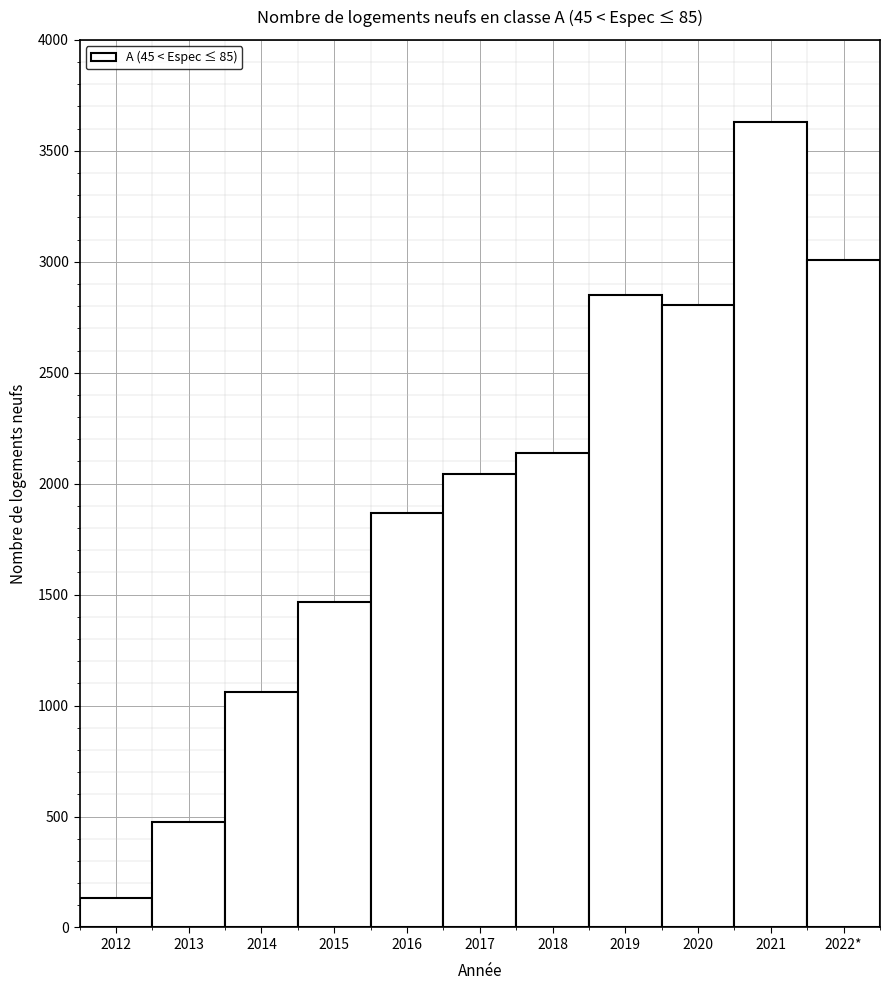

Reading left to right, extract all data points from this chart.

2012=134	2013=475	2014=1060	2015=1465	2016=1870	2017=2042	2018=2137	2019=2849	2020=2804	2021=3629	2022*=3010